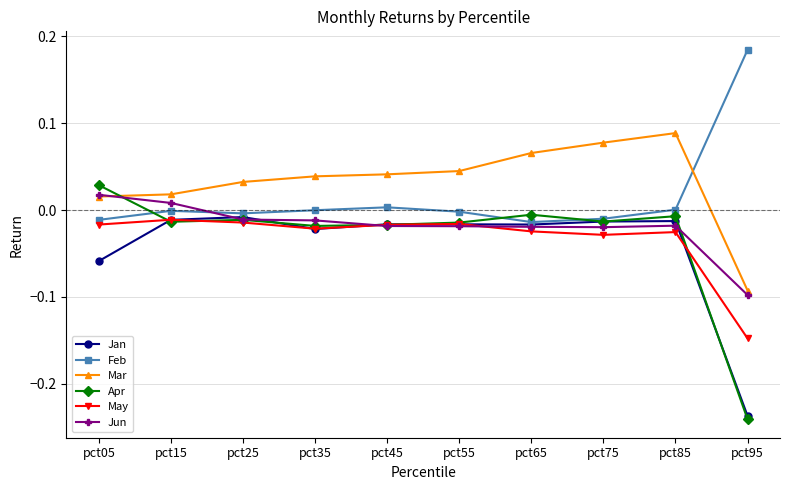

True or false: May and Mar intersect in this chart.

False